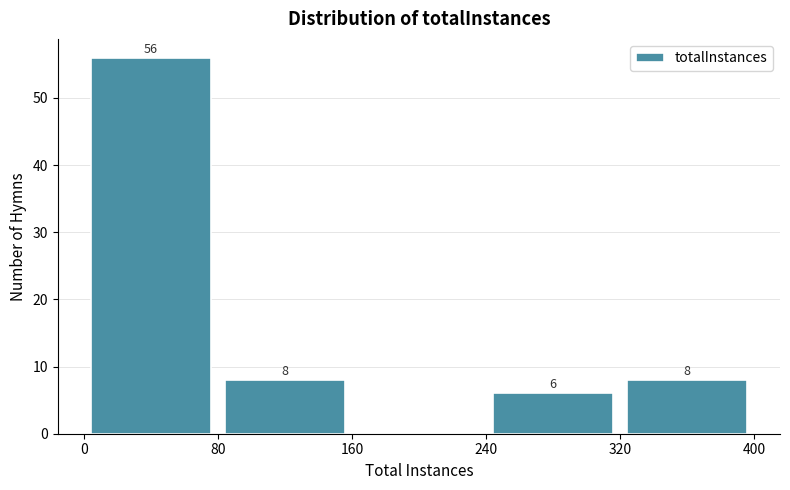

Which range on the x-axis has the tallest bar?

0 to 80